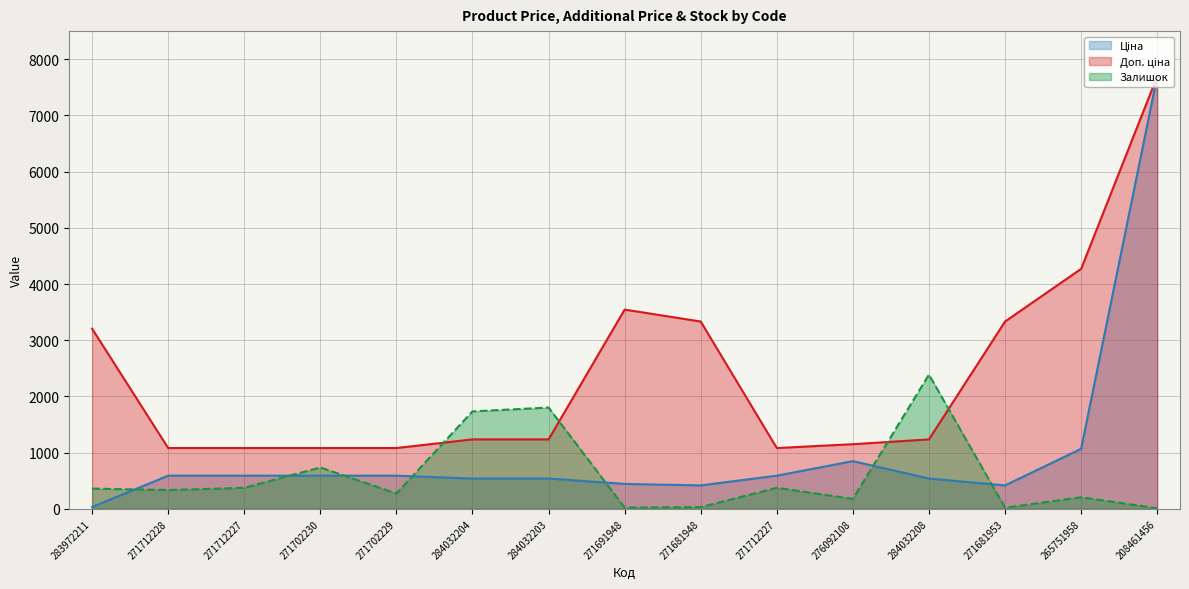

True or false: Залишок and Ціна intersect in this chart.

True